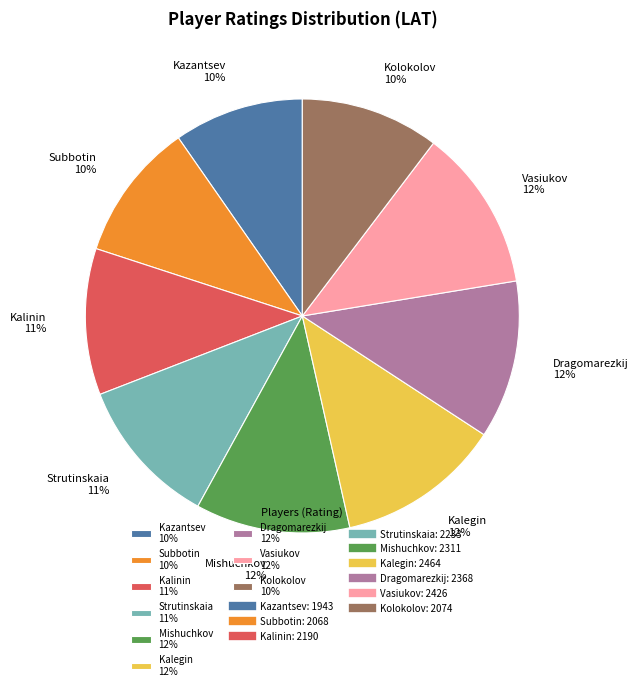

Combined, do Mishuchkov 12% and Strutinskaia 11% account for over 50%?

No